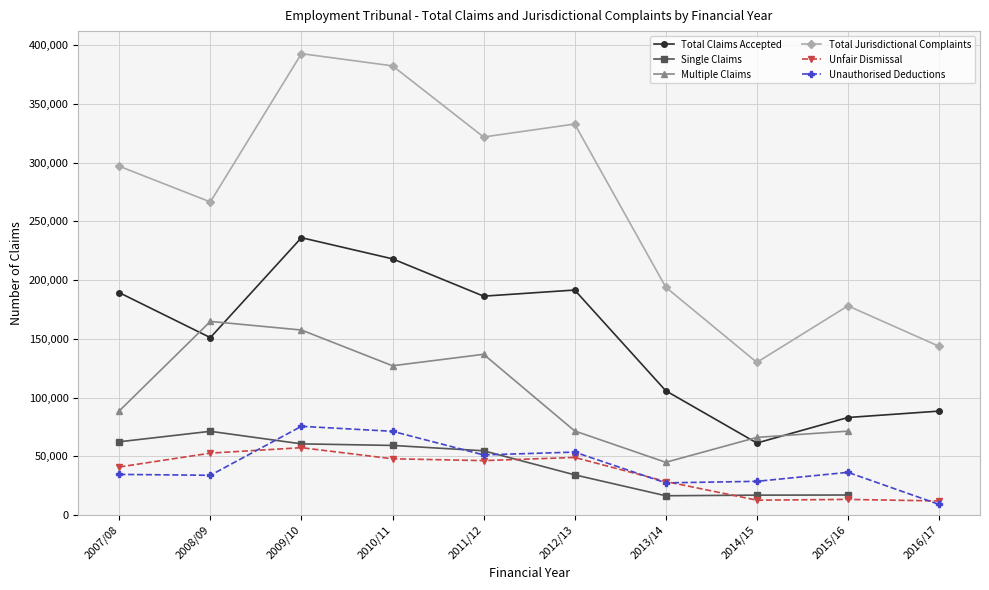

What is the highest value of the Unfair Dismissal series?

57350